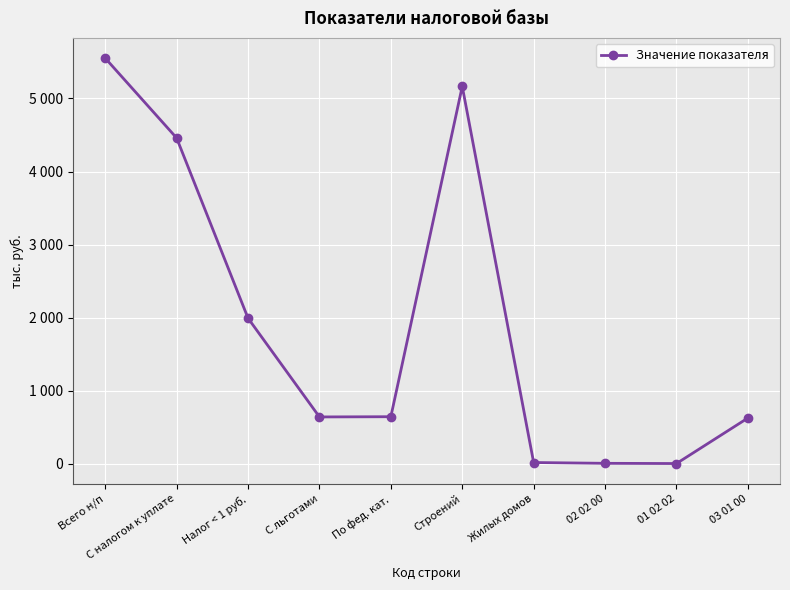

How many points are lower than both their immediate neighbors (excluding endpoints)?

2